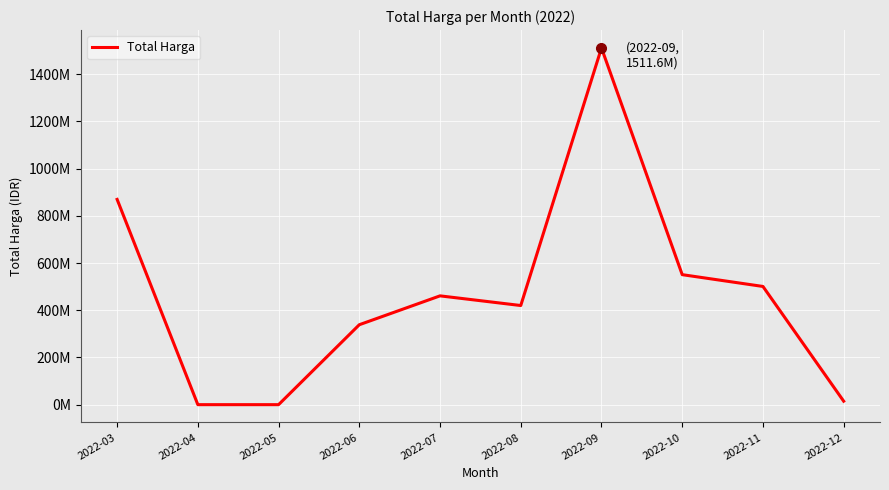

What is the average value?

466750730